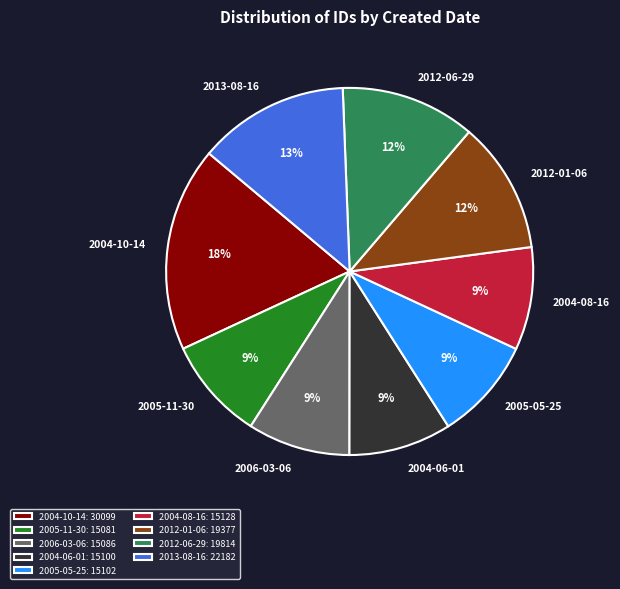

How many slices are in this pie chart?

9